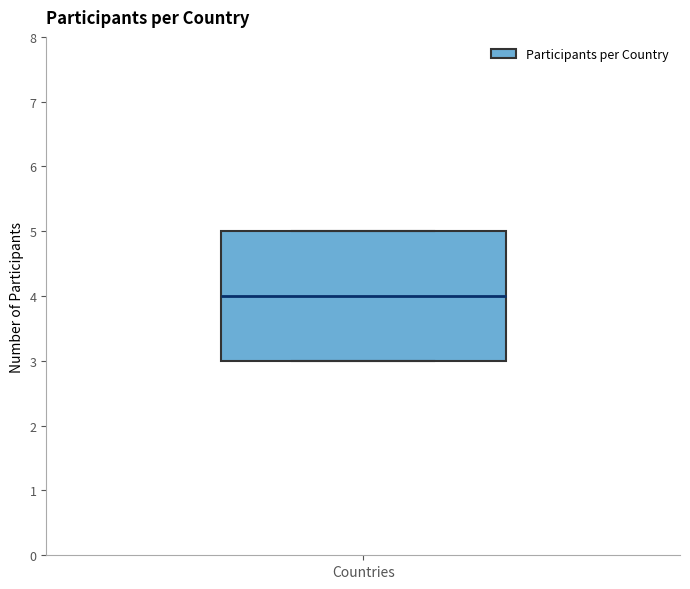

Read this box plot against the y-axis: the position of the median line, the range covered by the box, and the ends of both whiskers. The values are not printed on the chart, so give them approximately, as read against the axis.

median 4, box 3 to 5, whiskers 3 to 5